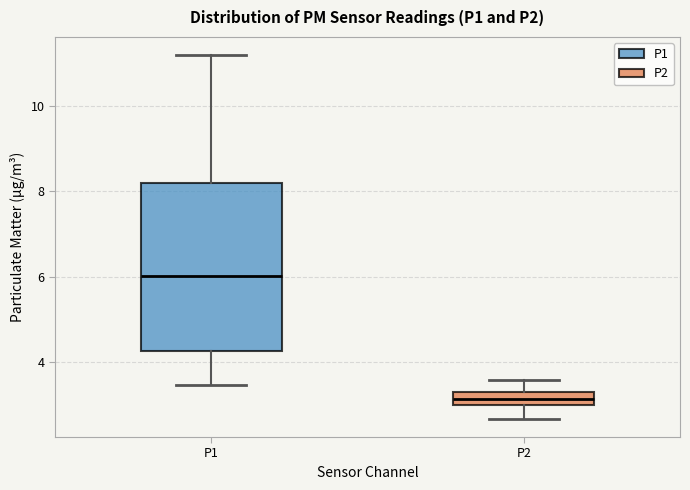

Which box has the highest median line?

P1